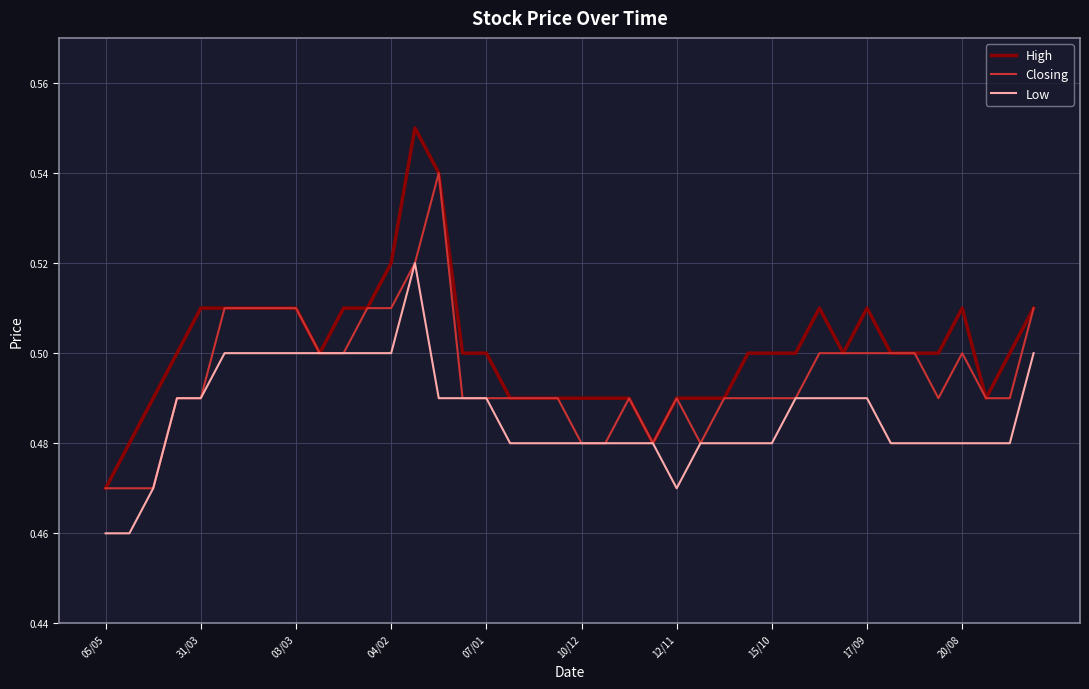

List the series in order of their overall mean, lowest first.

Low, Closing, High